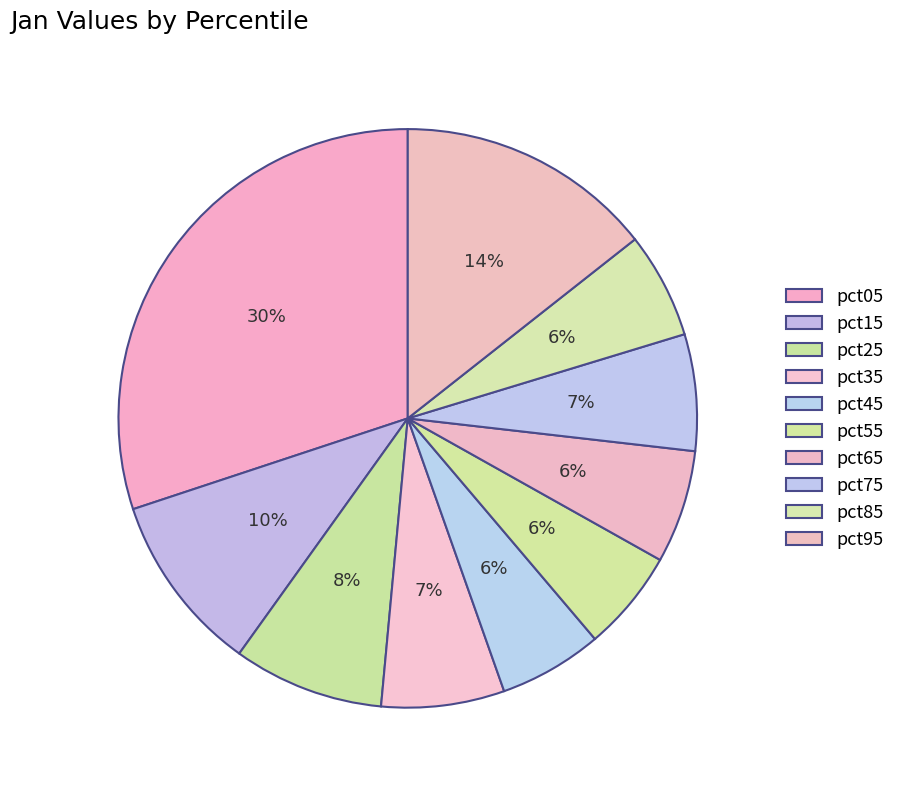

What percentage do pct45 and pct05 together represent?

35.9%